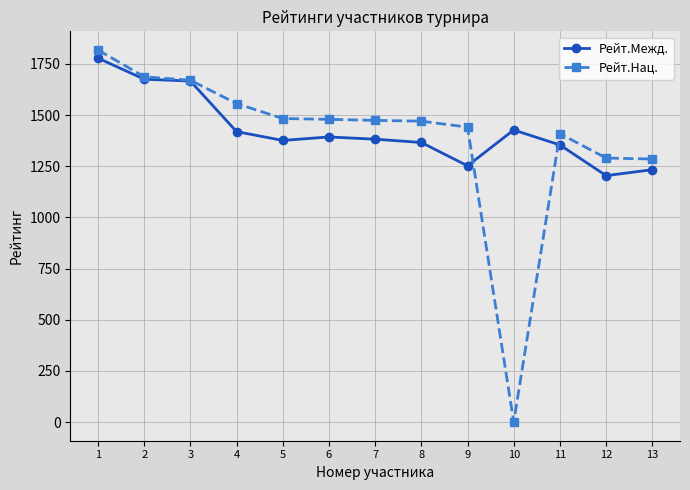

Which series changed the most between 2 and 4?

Рейт.Межд.